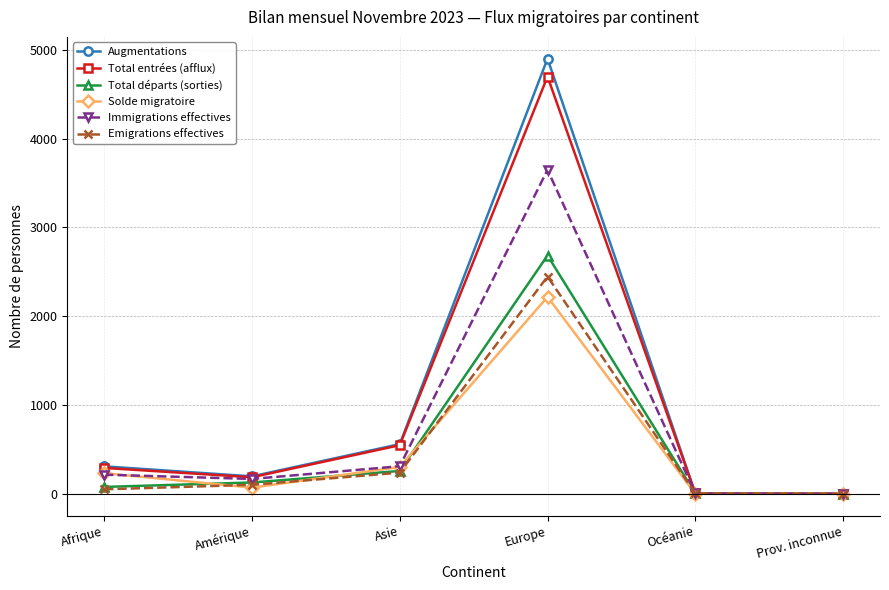

What are all the series names shown in the legend?

Augmentations, Total entrées (afflux), Total départs (sorties), Solde migratoire, Immigrations effectives, Emigrations effectives